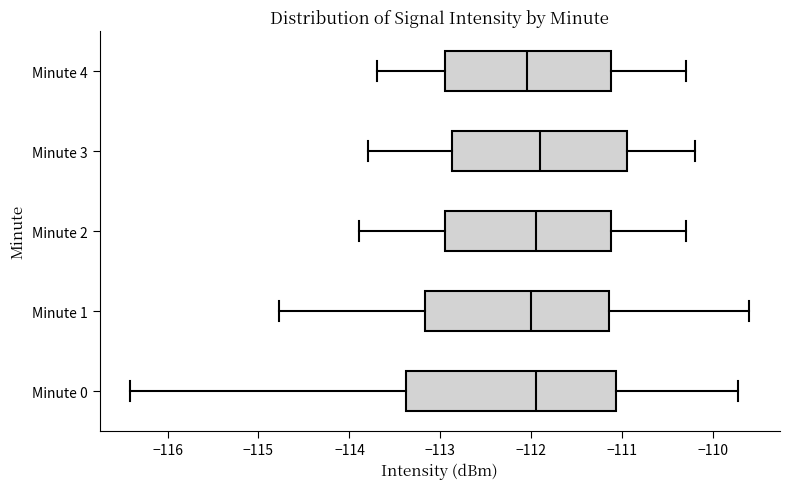

Reading bottom to top, transcribe this box plot: for each box, give where its median line is, the range the box spans, and where its two whiskers end, as read against the x-axis. The values are not printed on the chart, so give them approximately, as read against the axis.

Minute 0: median -111.9, box -113.4 to -111.1, whiskers -116.4 to -109.7
Minute 1: median -112.0, box -113.2 to -111.1, whiskers -114.8 to -109.6
Minute 2: median -111.9, box -112.9 to -111.1, whiskers -113.9 to -110.3
Minute 3: median -111.9, box -112.9 to -110.9, whiskers -113.8 to -110.2
Minute 4: median -112.0, box -112.9 to -111.1, whiskers -113.7 to -110.3